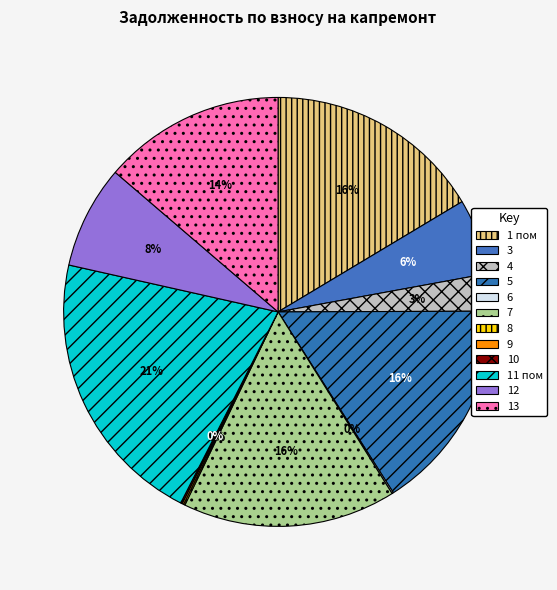

What percentage is the 5 slice, to the nearest percent?

16%